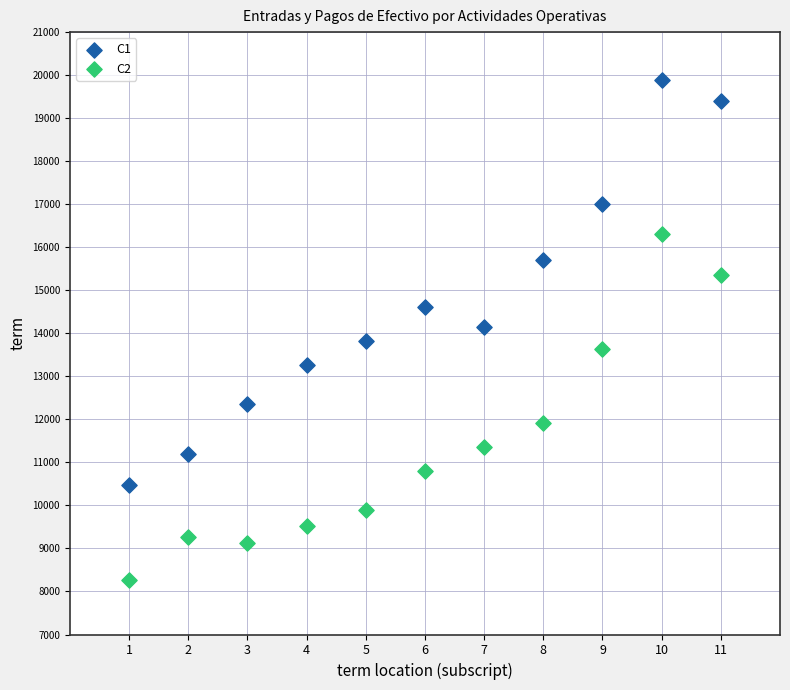

Which series contains the lowest Y value?

C2